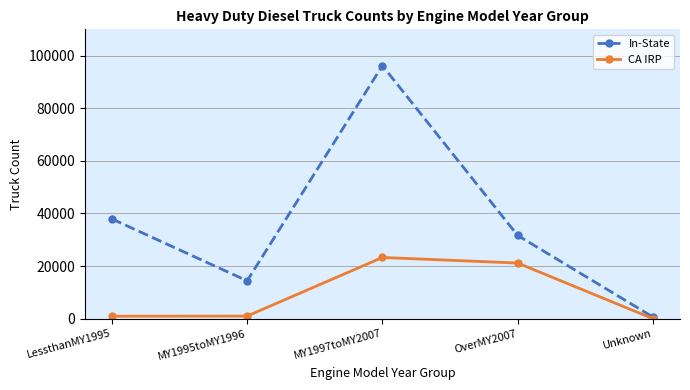

What is the difference between the In-State values at MY1997toMY2007 and Unknown?

95567